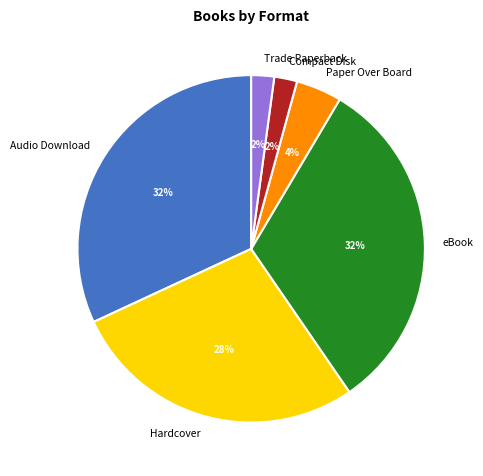

Does eBook account for over 50% of the chart?

No